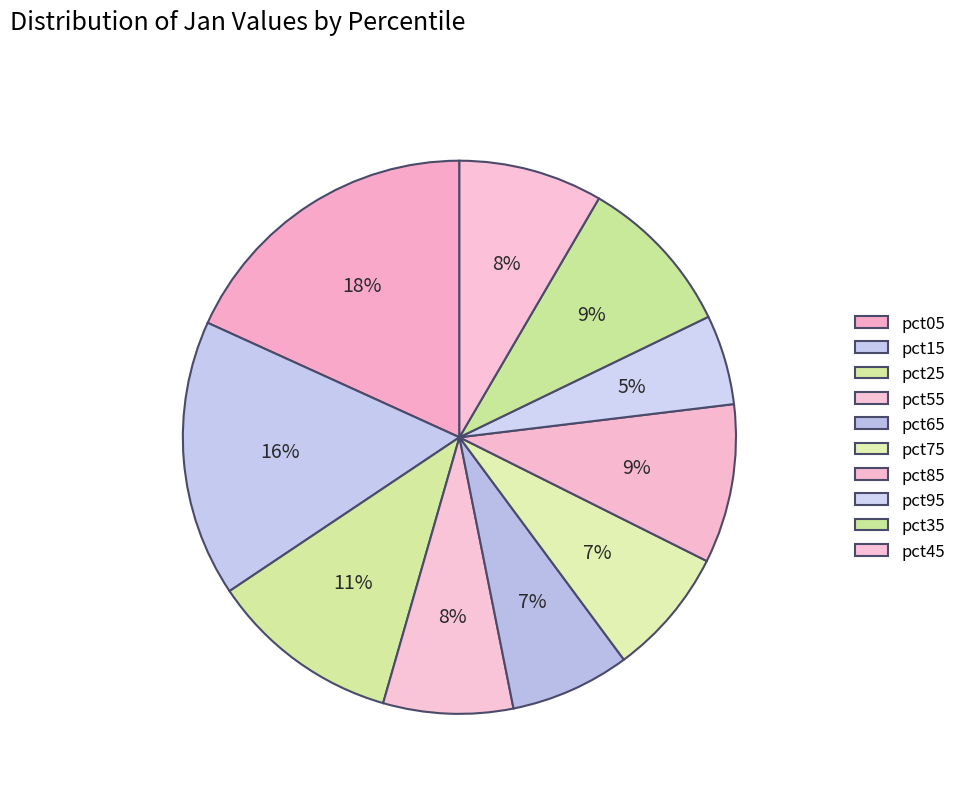

How many slices are in this pie chart?

10